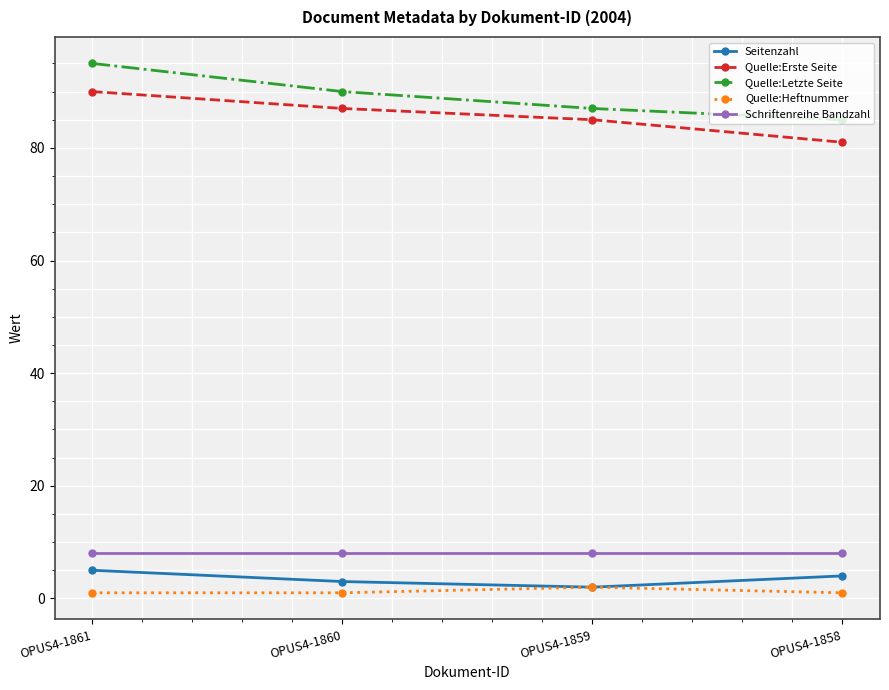

True or false: Schriftenreihe Bandzahl and Seitenzahl intersect in this chart.

False